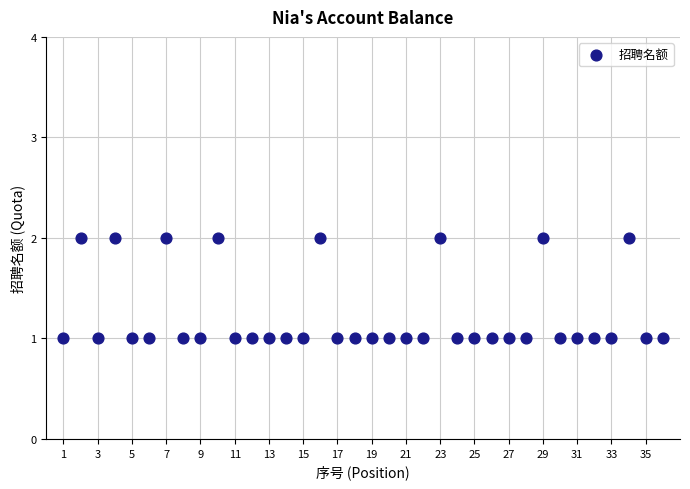

What is the range of X values (max minus min)?

35